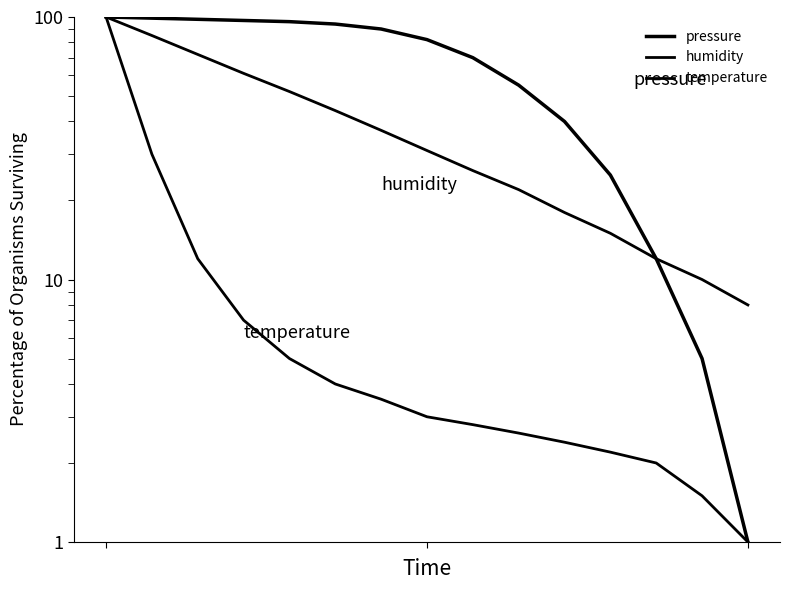

Does the chart have visible grid lines?

No